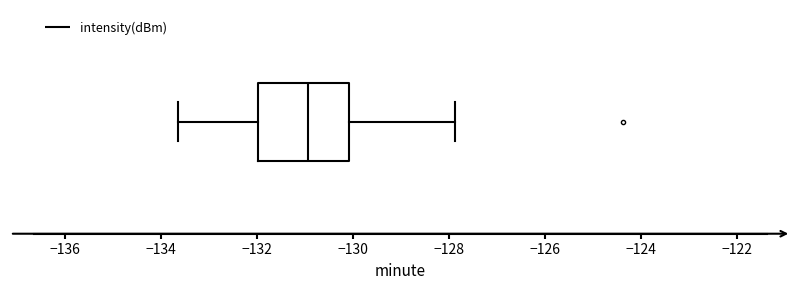

Read this box plot against the x-axis: the position of the median line, the range covered by the box, and the ends of both whiskers. The values are not printed on the chart, so give them approximately, as read against the axis.

median -131.0, box -132.0 to -130.0, whiskers -133.6 to -127.8